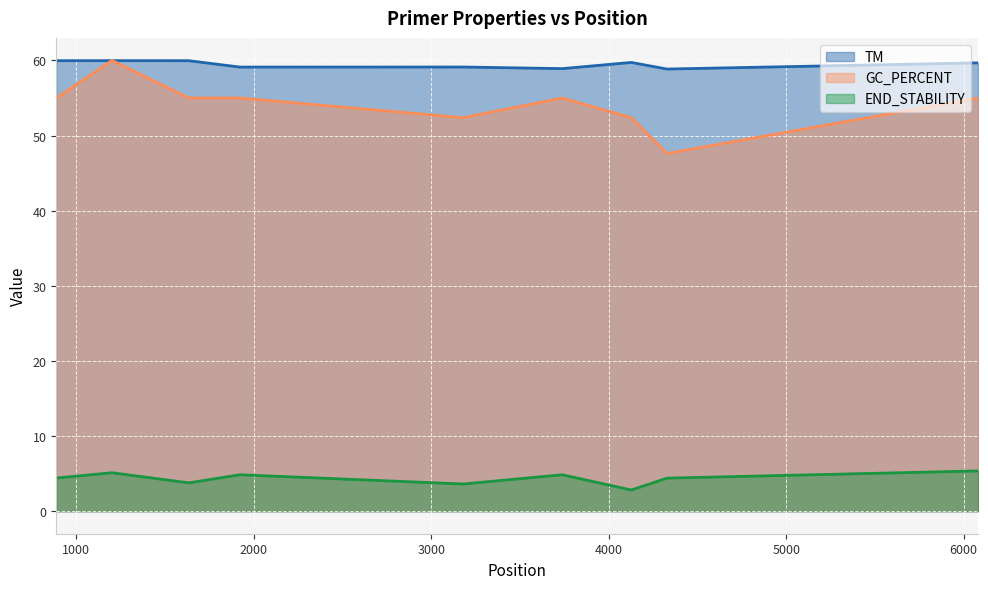

List the labels in order of GC_PERCENT value, largest first.

1201, 887, 1634, 1922, 3738, 6081, 3179, 4127, 4328